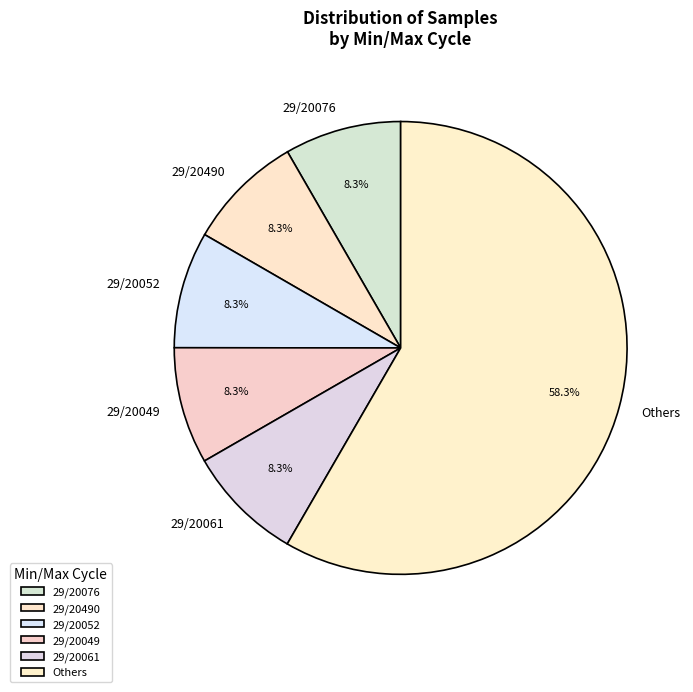

Approximately how many times larger is the value at 29/20061 compared to 29/20490?

1.0